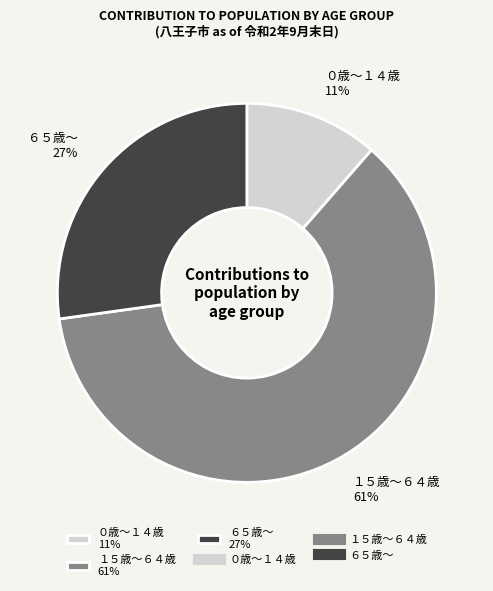

Do １５歳～６４歳 61% and ６５歳～ 27% together represent more than half of the pie?

Yes